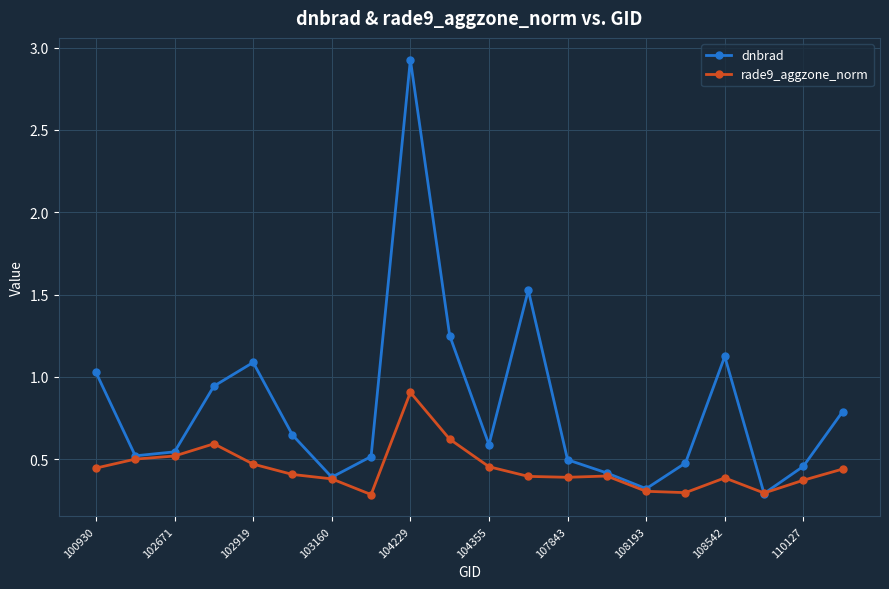

Which series has the widest spread of values?

dnbrad